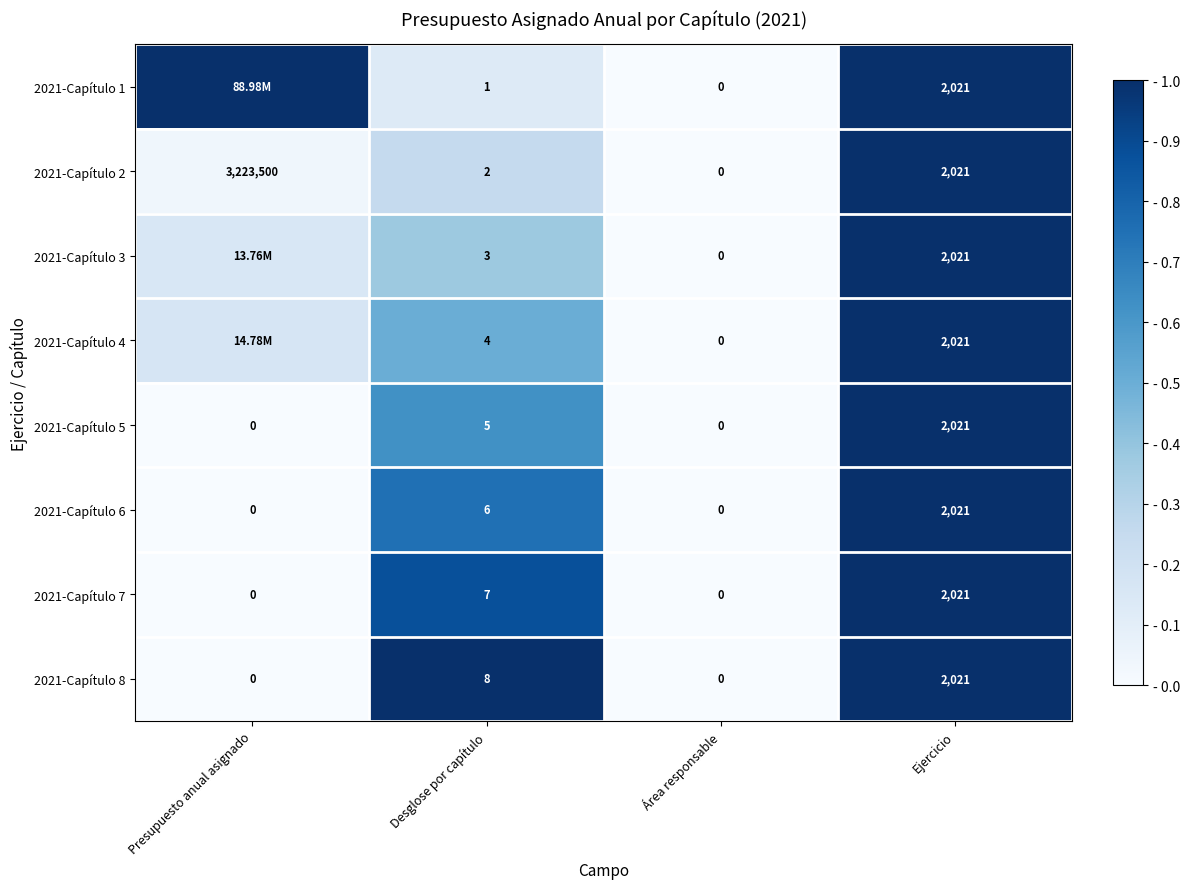

Which category has the lowest value in the 2021-Capítulo 2 series?

Área responsable